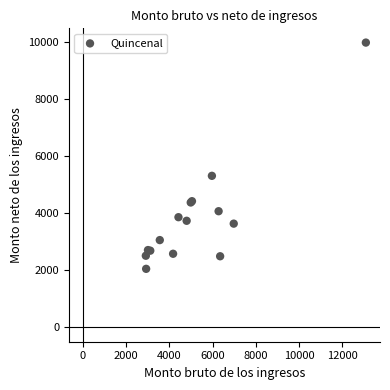

What Y value in the scatter plot is closest to 6016?

5311.6